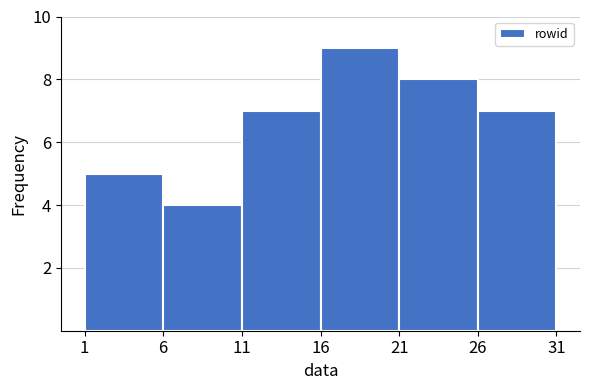

What is the height of the bar covering 6 to 11 on the x-axis? The values are not printed on the chart, so give them approximately, as read against the axis.

4